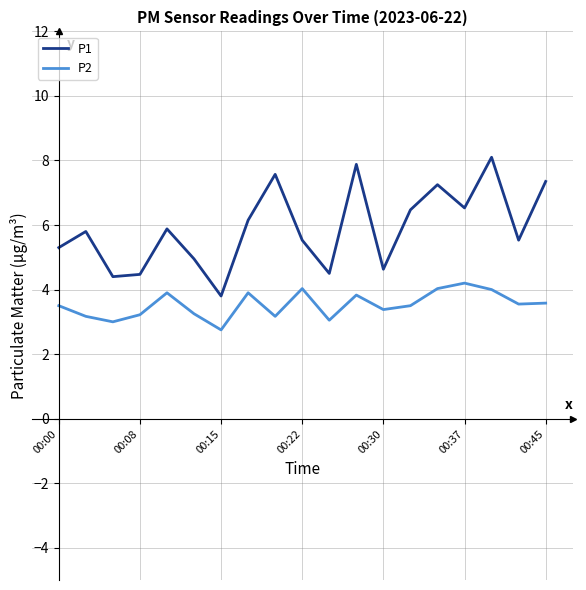

List the series in order of their peak value, highest first.

P1, P2